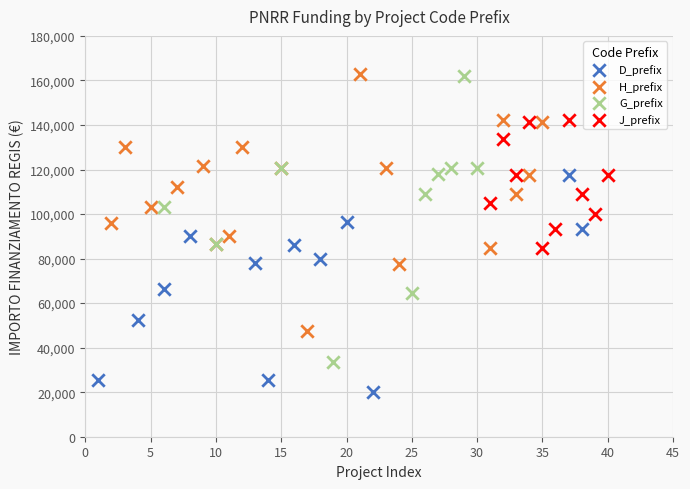

Which series reaches the minimum Y coordinate?

D_prefix